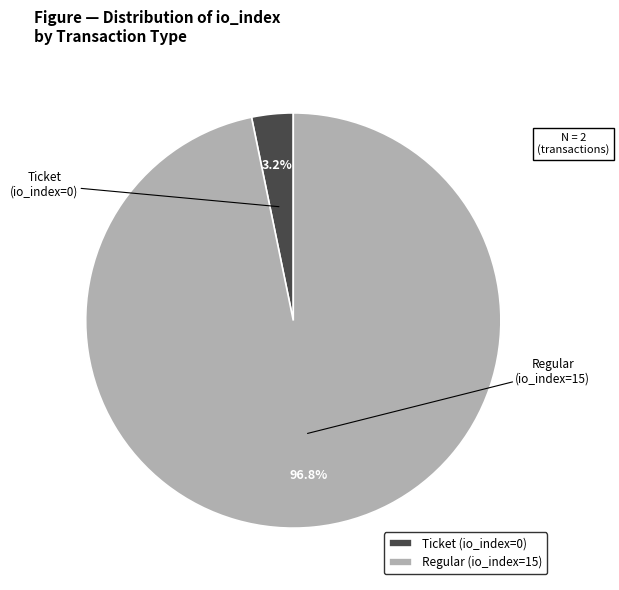

Which slice is the smallest?

Ticket (io_index=0)